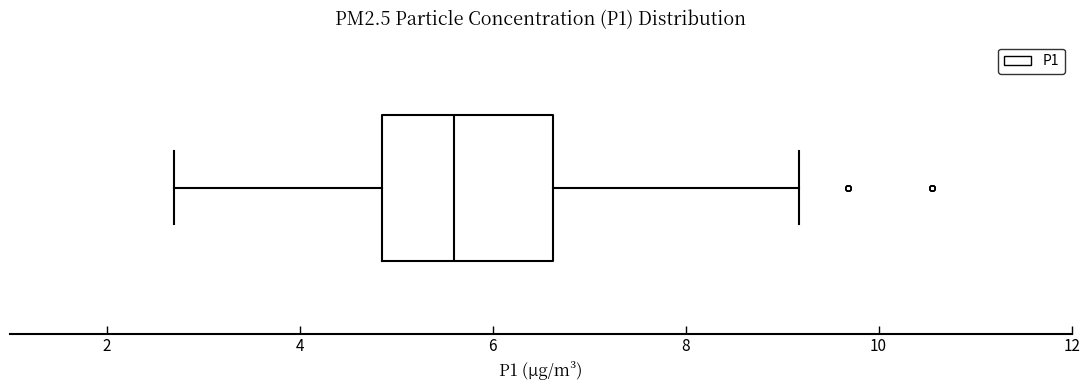

Where does the left whisker of the box end on the x-axis? The values are not printed on the chart, so give them approximately, as read against the axis.

2.8